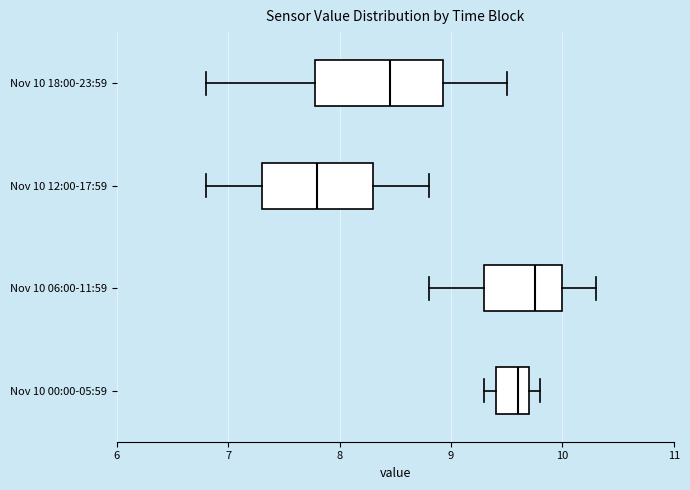

Reading bottom to top, transcribe this box plot: for each box, give where its median line is, the range the box spans, and where its two whiskers end, as read against the x-axis. The values are not printed on the chart, so give them approximately, as read against the axis.

Nov 10 00:00-05:59: median 9.6, box 9.4 to 9.7, whiskers 9.3 to 9.8
Nov 10 06:00-11:59: median 9.8, box 9.3 to 10.0, whiskers 8.8 to 10.3
Nov 10 12:00-17:59: median 7.8, box 7.3 to 8.3, whiskers 6.8 to 8.8
Nov 10 18:00-23:59: median 8.5, box 7.8 to 8.9, whiskers 6.8 to 9.5